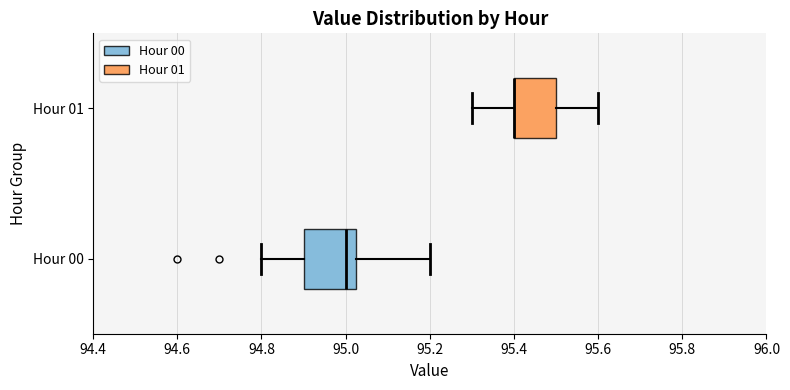

Reading bottom to top, read every box against the x-axis: the position of its median line, the range the box covers, and the ends of its whiskers. The values are not printed on the chart, so give them approximately, as read against the axis.

Hour 00: median 95.00, box 94.90 to 95.02, whiskers 94.80 to 95.20
Hour 01: median 95.40 (drawn on the box's left edge), box 95.40 to 95.50, whiskers 95.30 to 95.60